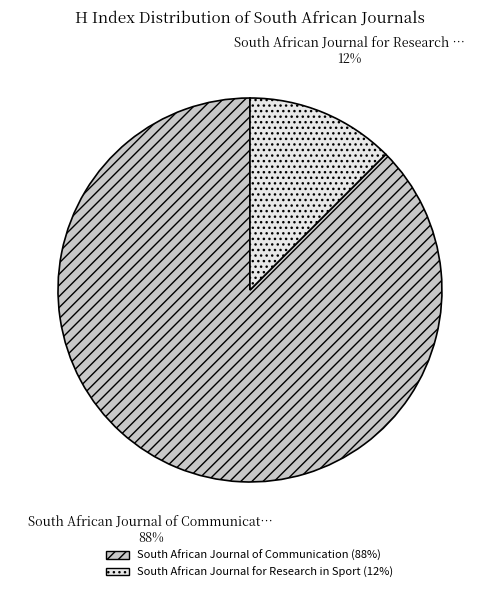

How many slices are in this pie chart?

2